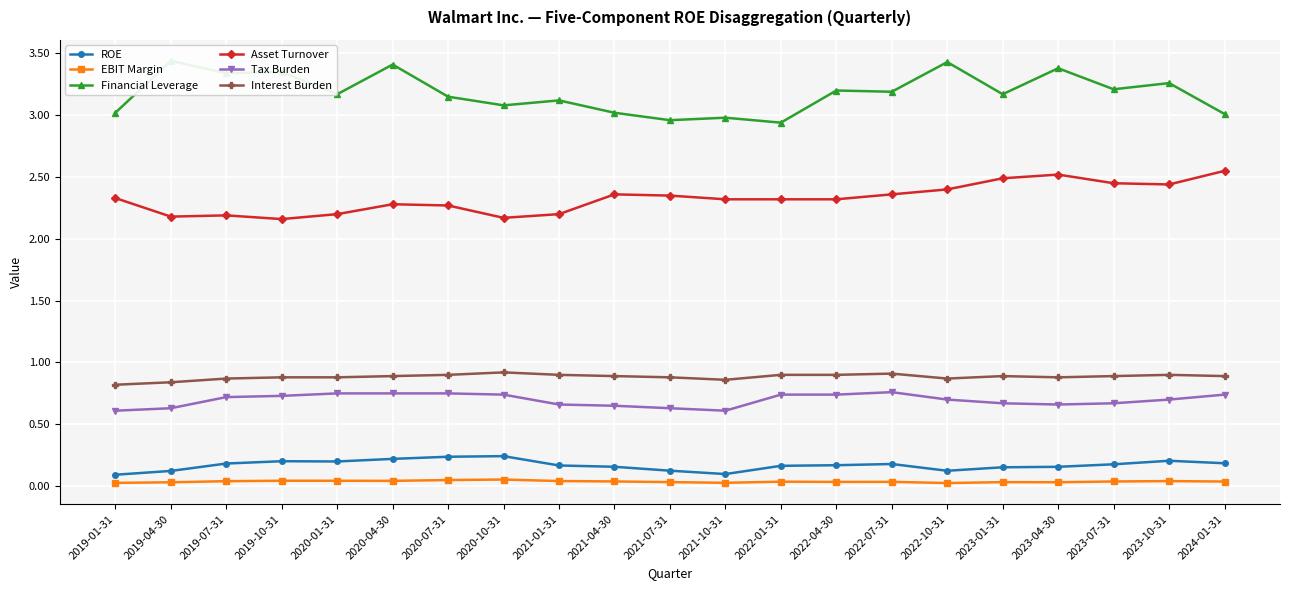

What is the lowest value of the Asset Turnover series?

2.2